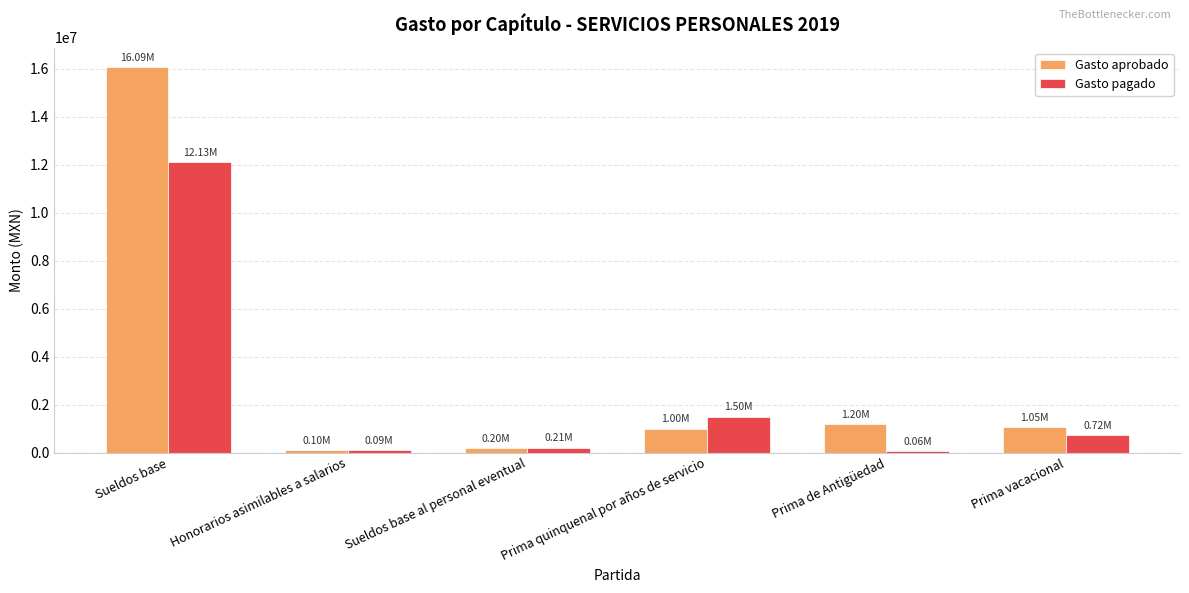

What is the label of the 2nd bar from the right?

Prima de Antigüedad